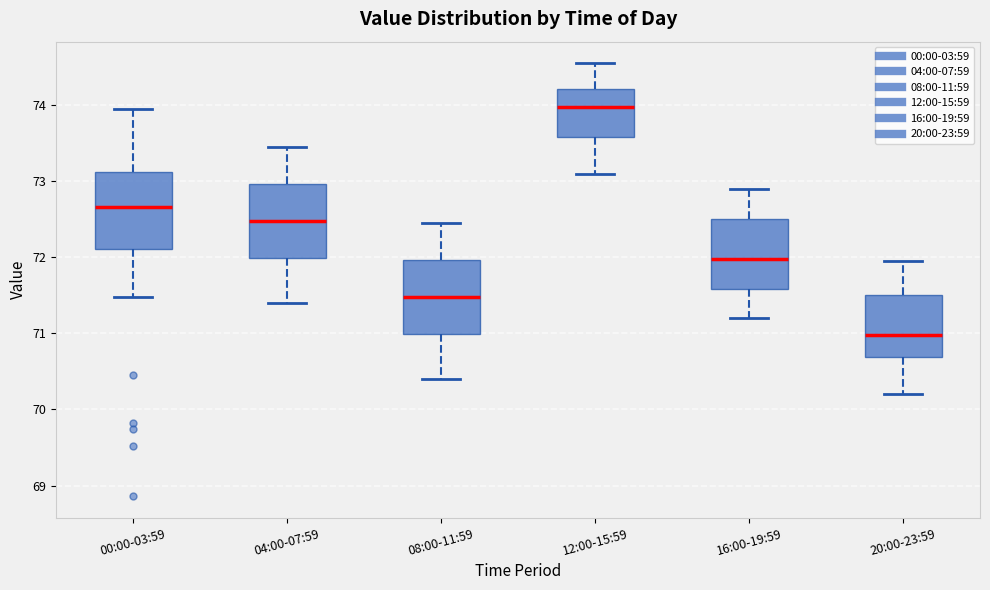

Reading left to right, transcribe this box plot: for each box, give where its median line is, the range the box spans, and where its two whiskers end, as read against the y-axis. The values are not printed on the chart, so give them approximately, as read against the axis.

00:00-03:59: median 72.7, box 72.1 to 73.1, whiskers 71.5 to 74.0
04:00-07:59: median 72.5, box 72.0 to 73.0, whiskers 71.4 to 73.5
08:00-11:59: median 71.5, box 71.0 to 72.0, whiskers 70.4 to 72.5
12:00-15:59: median 74.0, box 73.6 to 74.2, whiskers 73.1 to 74.6
16:00-19:59: median 72.0, box 71.6 to 72.5, whiskers 71.2 to 72.9
20:00-23:59: median 71.0, box 70.7 to 71.5, whiskers 70.2 to 72.0